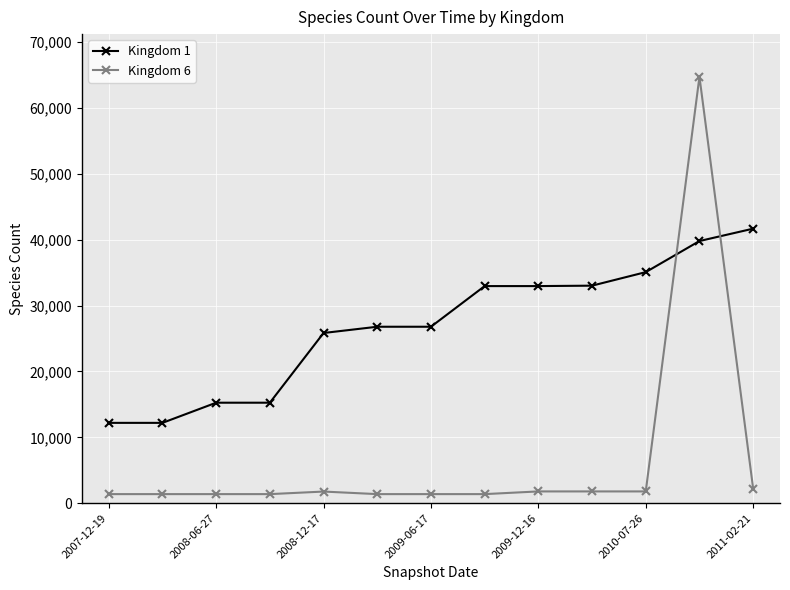

Rank the series by their maximum value, from lowest to highest.

Kingdom 1, Kingdom 6